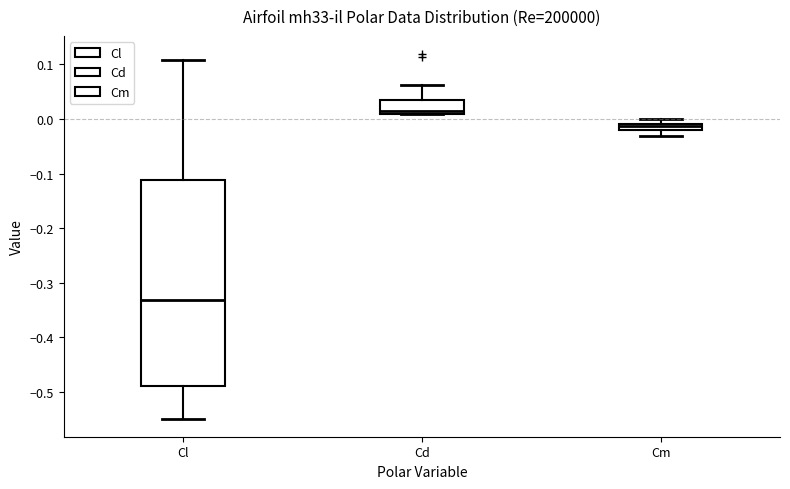

Comparing the boxes themselves (not the whiskers), which one is the tallest?

Cl